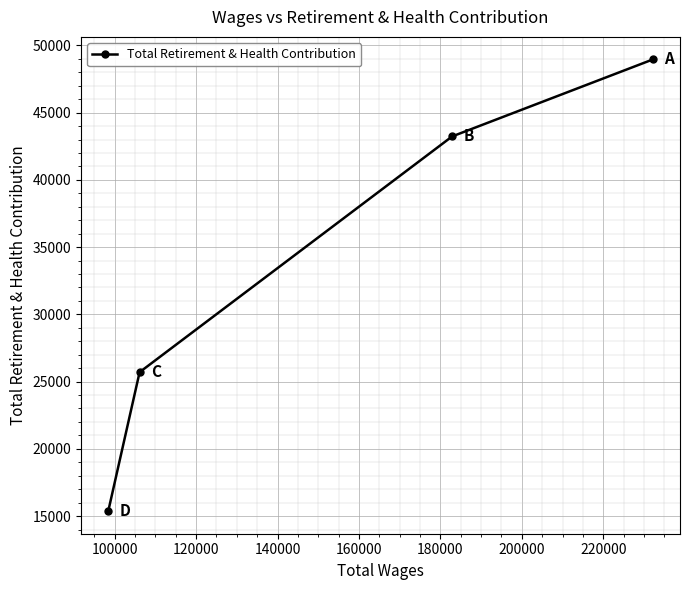

What is the maximum value shown in the chart?

48954